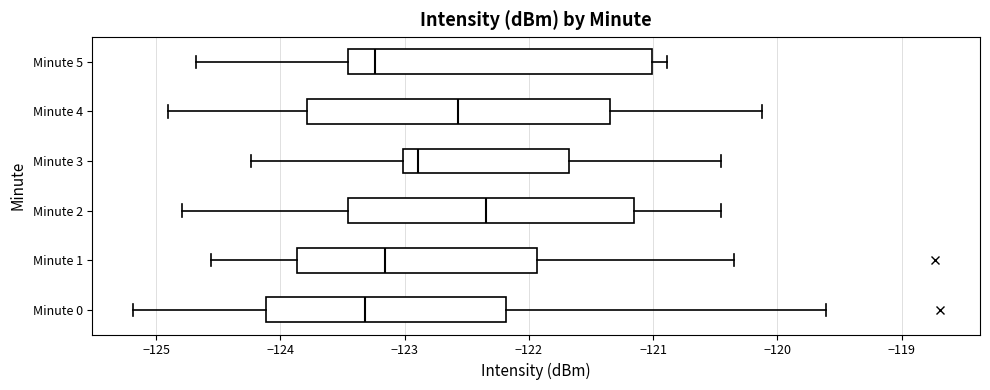

Which box's median line is the furthest to the right?

Minute 2